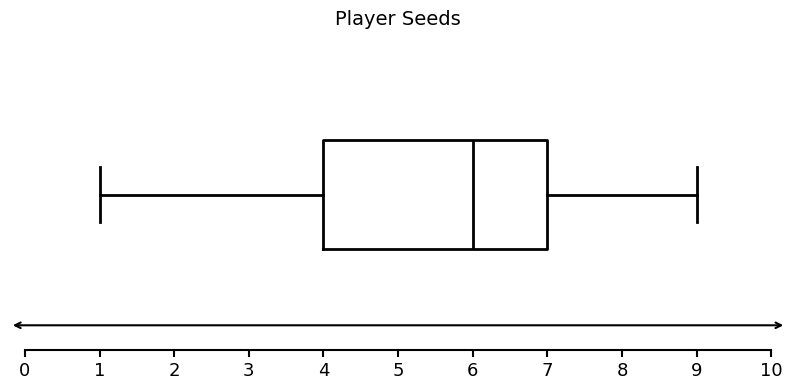

Transcribe this box plot: give where the median line is, the range the box spans, and where the two whiskers end, as read against the x-axis. The values are not printed on the chart, so give them approximately, as read against the axis.

median 6, box 4 to 7, whiskers 1 to 9